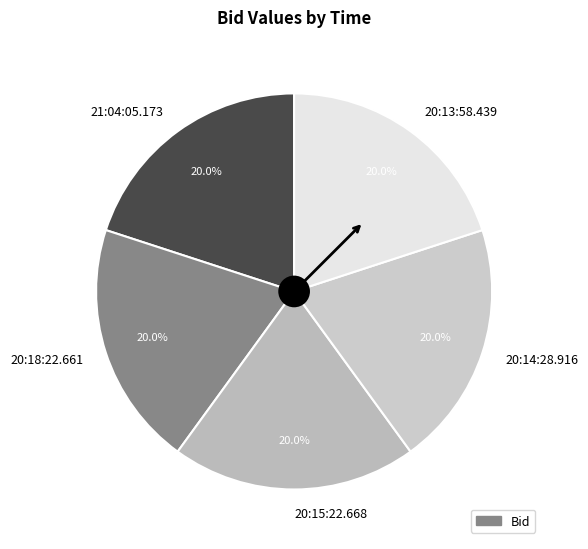

Combined, do 20:18:22.661 and 21:04:05.173 account for over 50%?

No